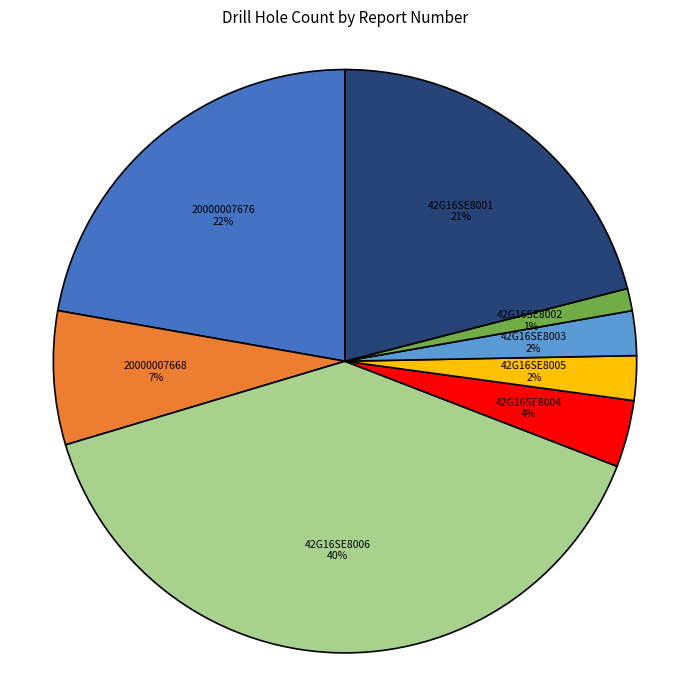

Which slice is the smallest?

42G16SE8002